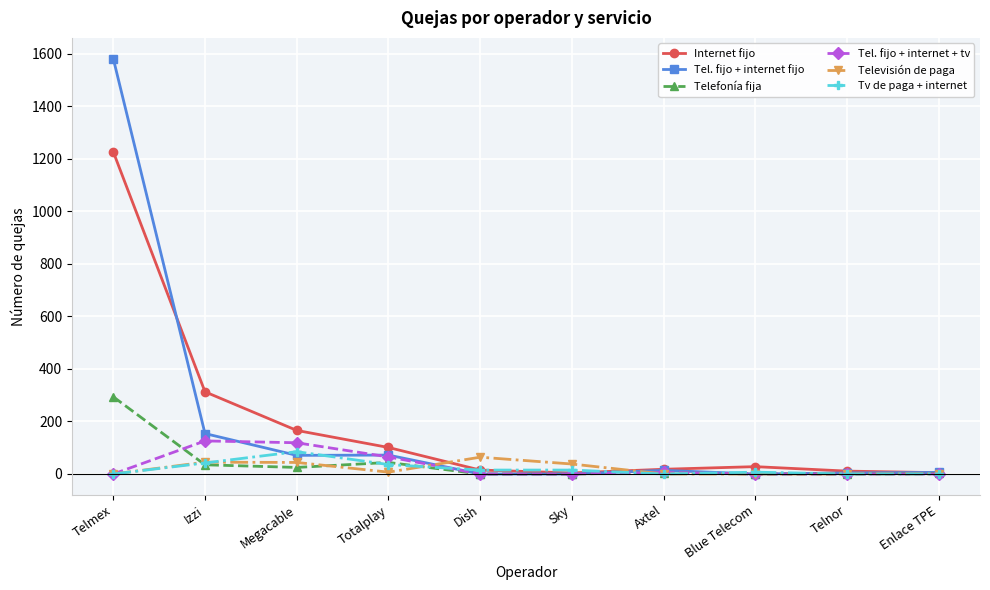

What is the maximum value for Internet fijo?

1227